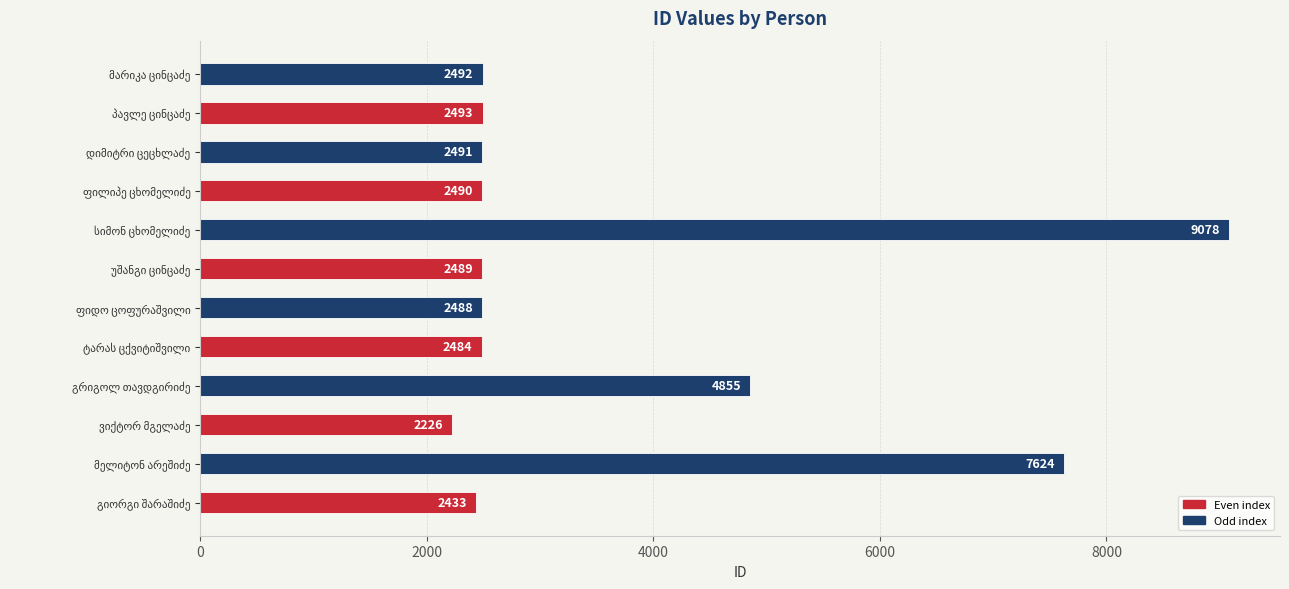

How many bars are there in total?

12